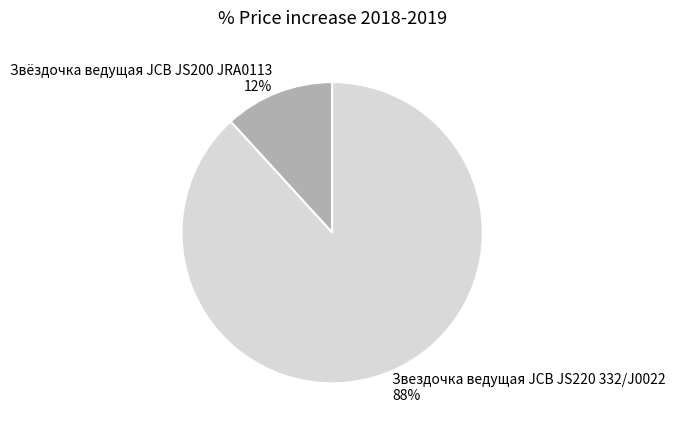

Between Звёздочка ведущая JCB JS200 JRA0113 and Звездочка ведущая JCB JS220 332/J0022, which is larger?

Звездочка ведущая JCB JS220 332/J0022